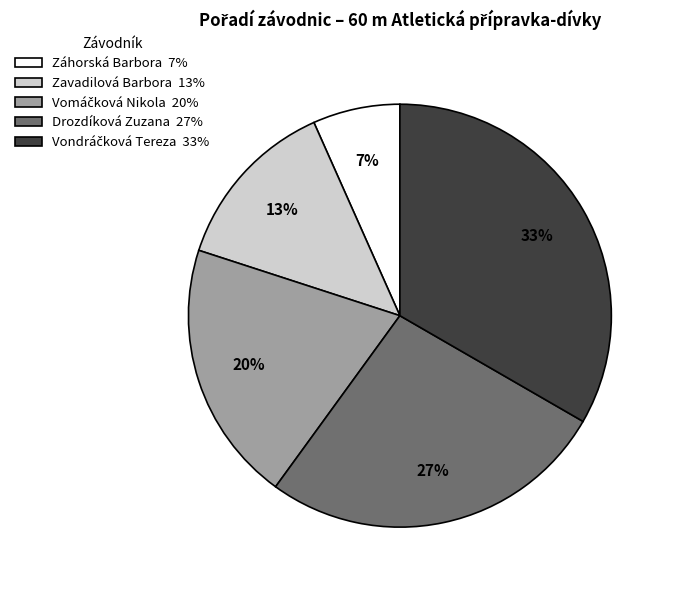

The Zavadilová Barbora slice represents 28% of the pie. True or false?

False